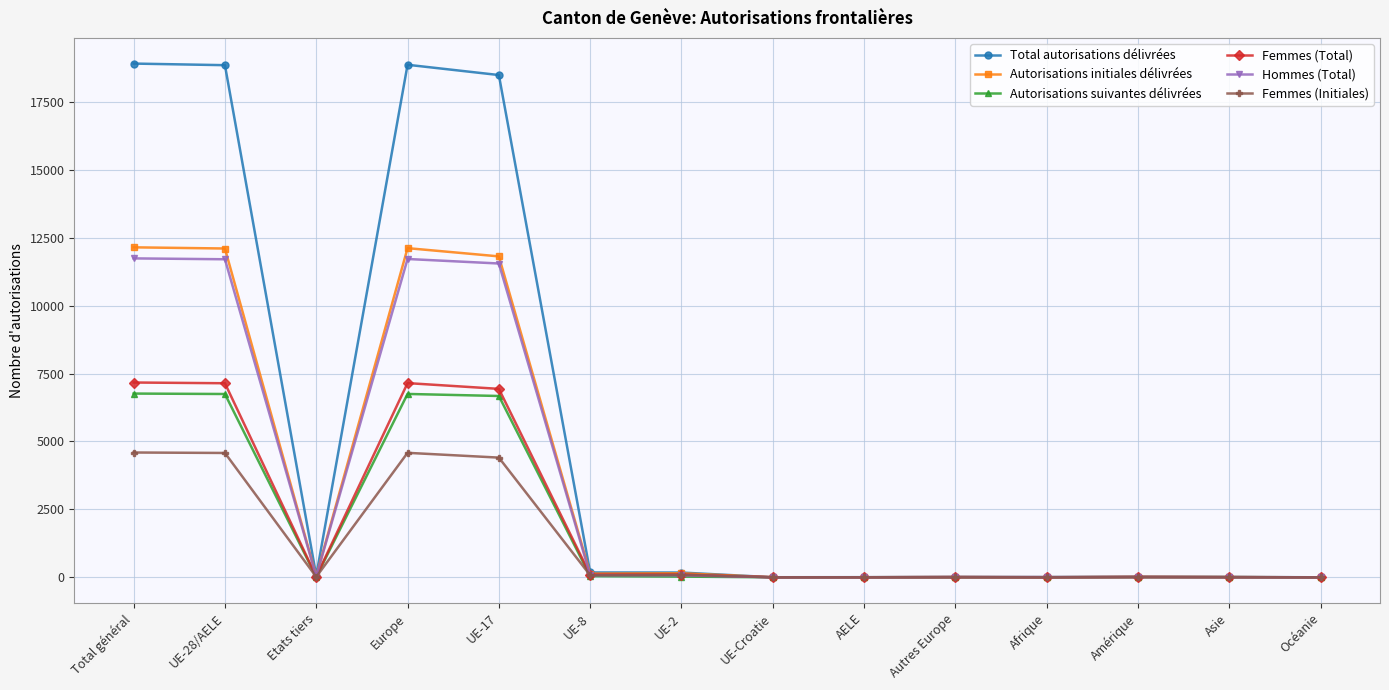

At which label does Femmes (Initiales) first exceed 17?

Total général